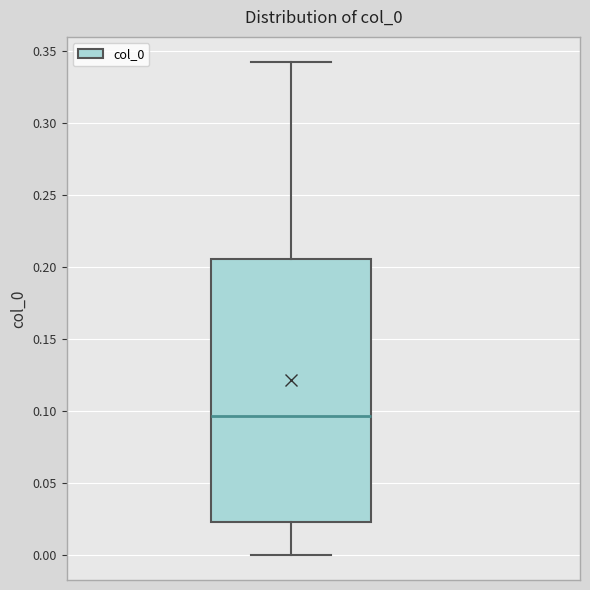

Read this box plot against the y-axis: the position of the median line, the range covered by the box, and the ends of both whiskers. The values are not printed on the chart, so give them approximately, as read against the axis.

median 0.095, box 0.025 to 0.205, whiskers 0.000 to 0.345